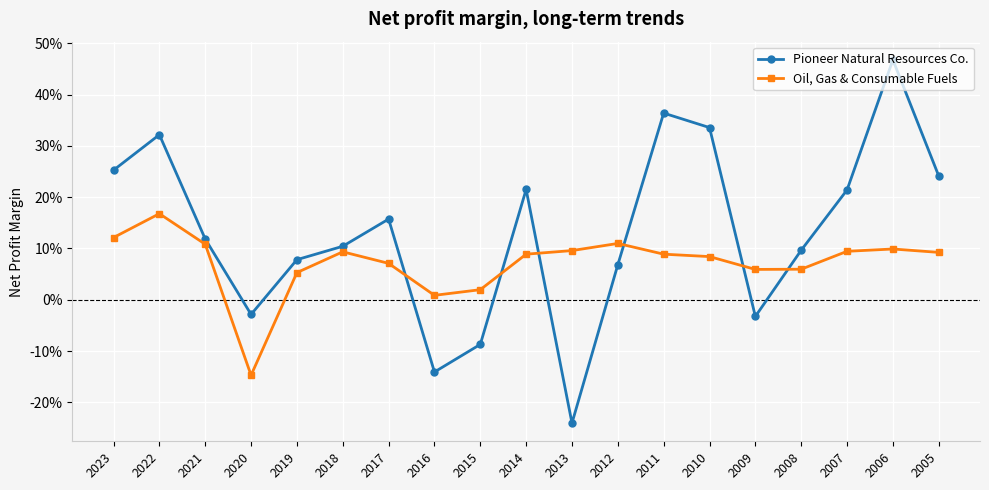

What are all the series names shown in the legend?

Pioneer Natural Resources Co., Oil, Gas & Consumable Fuels